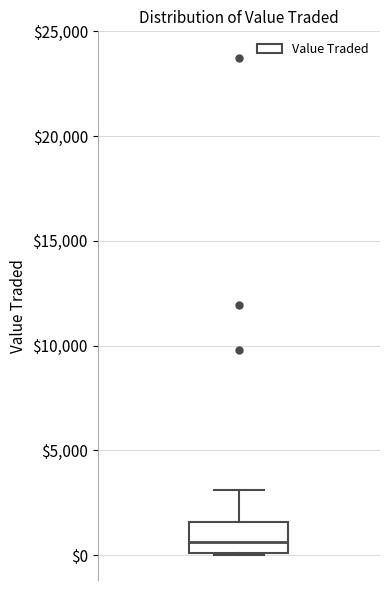

Transcribe this box plot: give where the median line is, the range the box spans, and where the two whiskers end, as read against the y-axis. The values are not printed on the chart, so give them approximately, as read against the axis.

median 500, box 0 to 1500, whiskers 0 to 3000